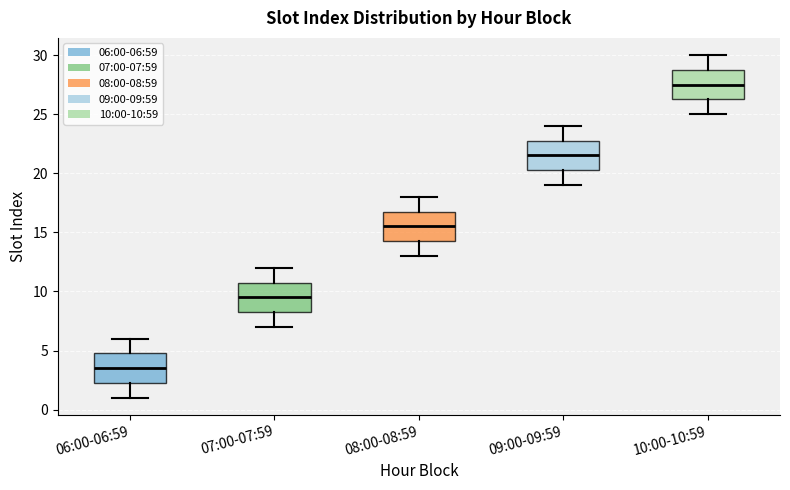

Reading left to right, transcribe this box plot: for each box, give where its median line is, the range the box spans, and where its two whiskers end, as read against the y-axis. The values are not printed on the chart, so give them approximately, as read against the axis.

06:00-06:59: median 3.5, box 2.5 to 5.0, whiskers 1.0 to 6.0
07:00-07:59: median 9.5, box 8.5 to 11.0, whiskers 7.0 to 12.0
08:00-08:59: median 15.5, box 14.5 to 17.0, whiskers 13.0 to 18.0
09:00-09:59: median 21.5, box 20.5 to 23.0, whiskers 19.0 to 24.0
10:00-10:59: median 27.5, box 26.5 to 29.0, whiskers 25.0 to 30.0